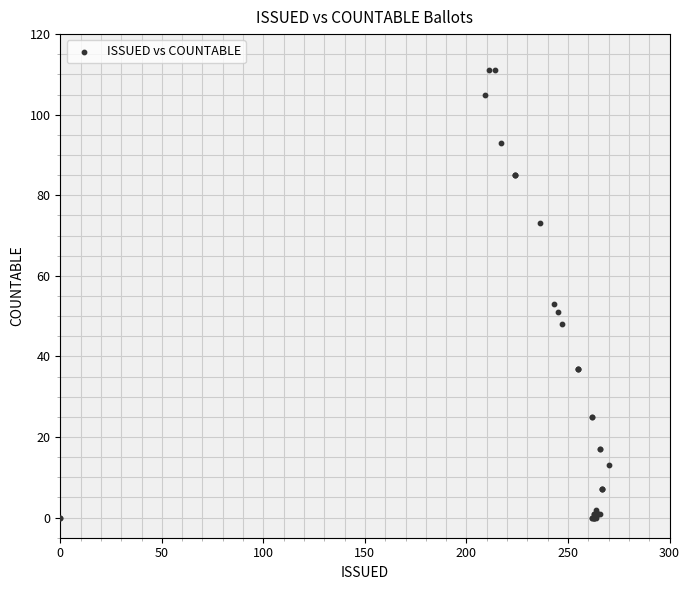

What Y value in the scatter plot is closest to 55?

53